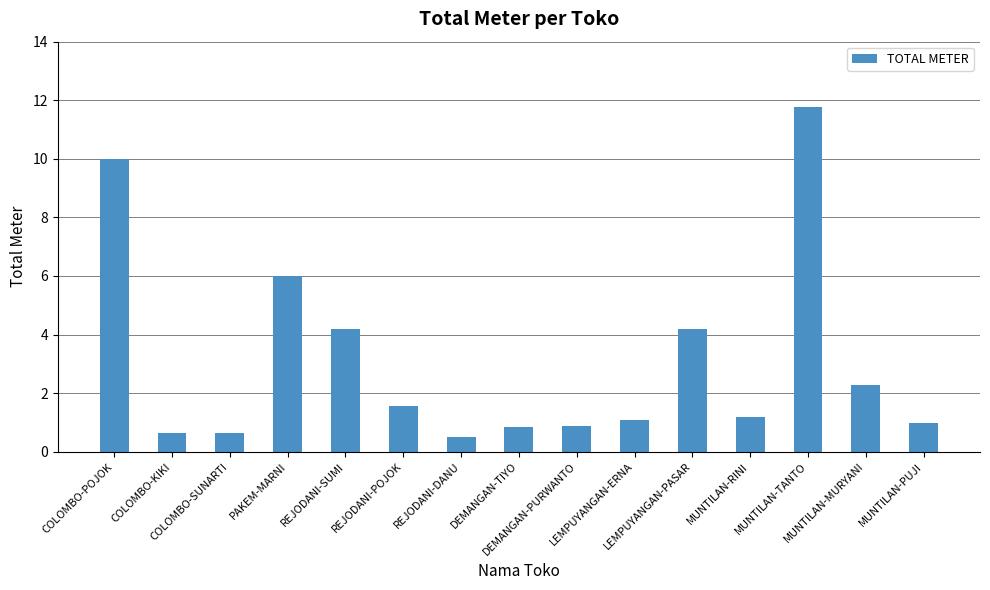

What is the label of the 15th bar from the right?

COLOMBO-POJOK